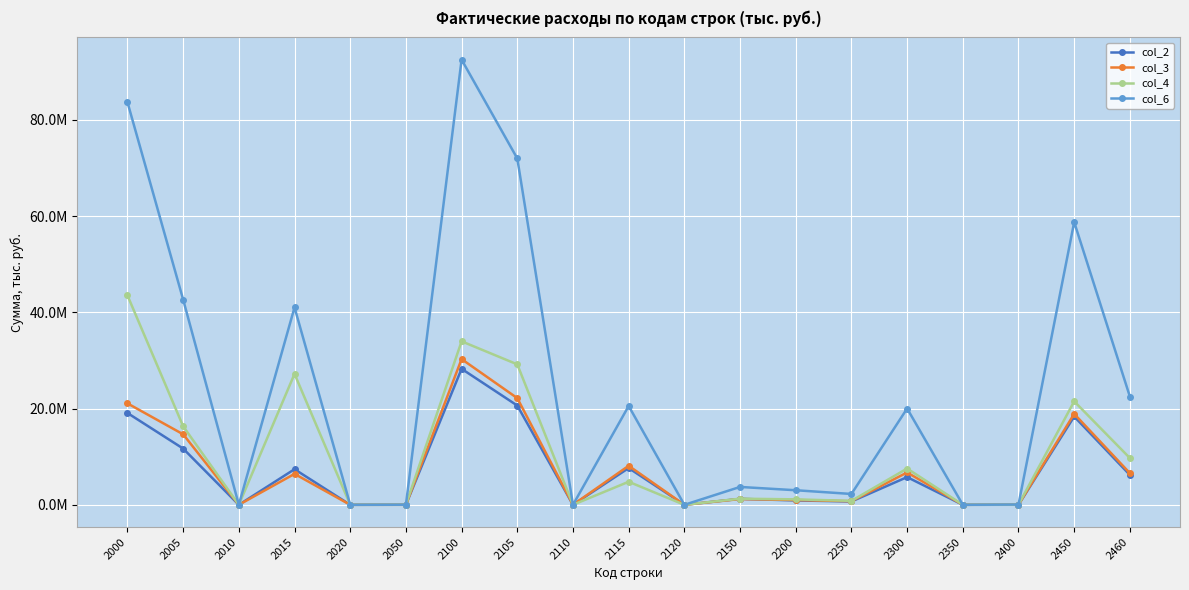

What are all the series names shown in the legend?

col_2, col_3, col_4, col_6